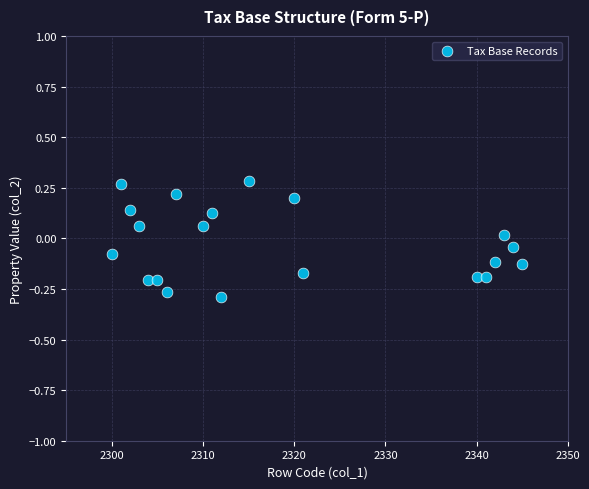

What is the range of X values (max minus min)?

45.0